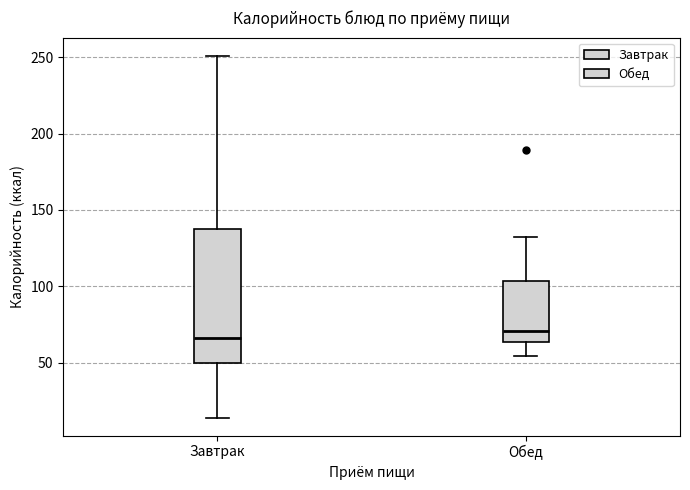

Reading left to right, transcribe this box plot: for each box, give where its median line is, the range the box spans, and where its two whiskers end, as read against the y-axis. The values are not printed on the chart, so give them approximately, as read against the axis.

Завтрак: median 65, box 50 to 140, whiskers 15 to 250
Обед: median 70, box 65 to 105, whiskers 55 to 130